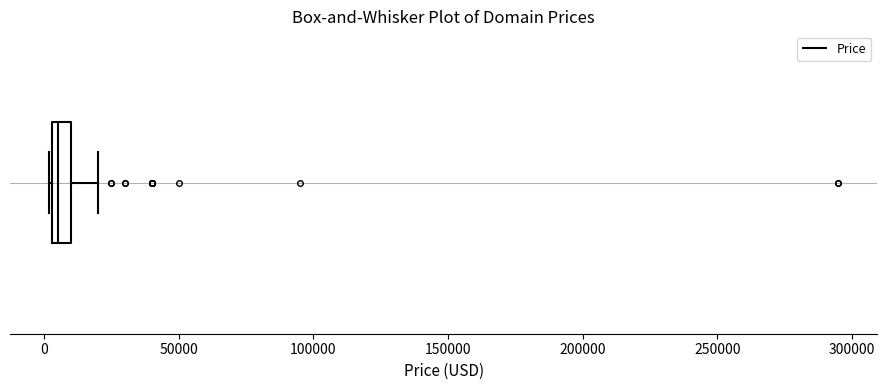

Where is the right edge of the box on the x-axis? The values are not printed on the chart, so give them approximately, as read against the axis.

10000